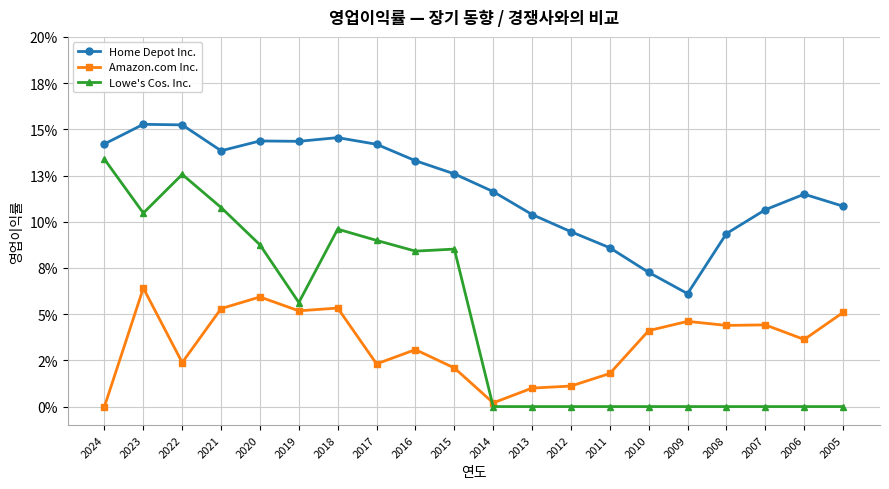

The value of Home Depot Inc. at 2017 is 0.1. True or false?

True